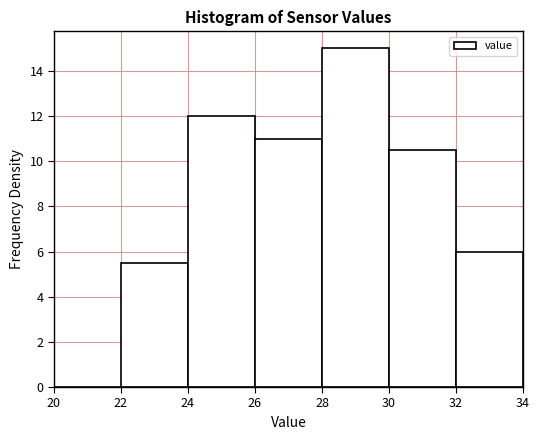

Reading left to right, transcribe this chart: for each bar, give the range it covers on the x-axis and its height. The values are not printed on the chart, so give them approximately, as read against the axis.

20 to 22: 0
22 to 24: 5.6
24 to 26: 12.0
26 to 28: 11.0
28 to 30: 15.0
30 to 32: 10.6
32 to 34: 6.0